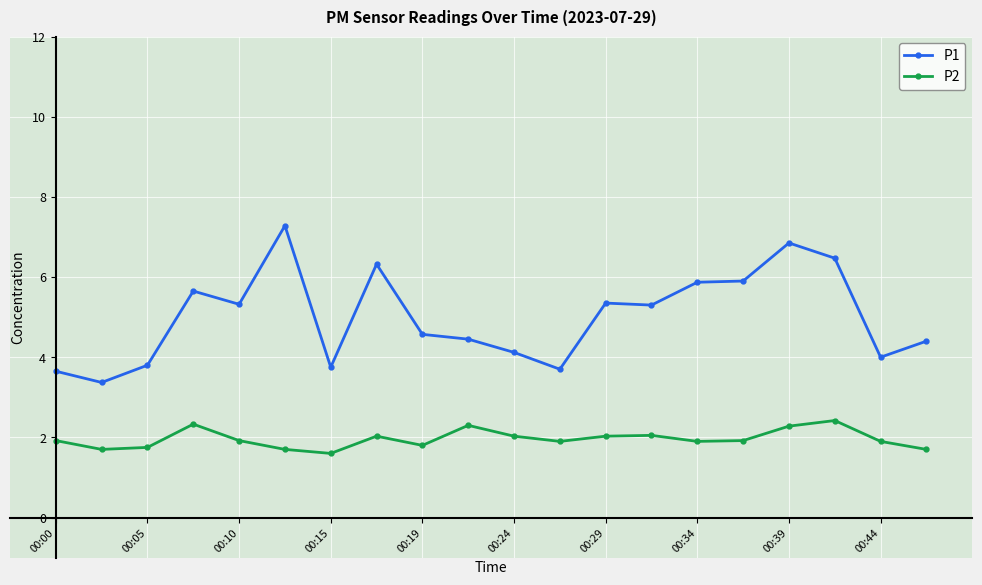

True or false: P2 and P1 intersect in this chart.

False